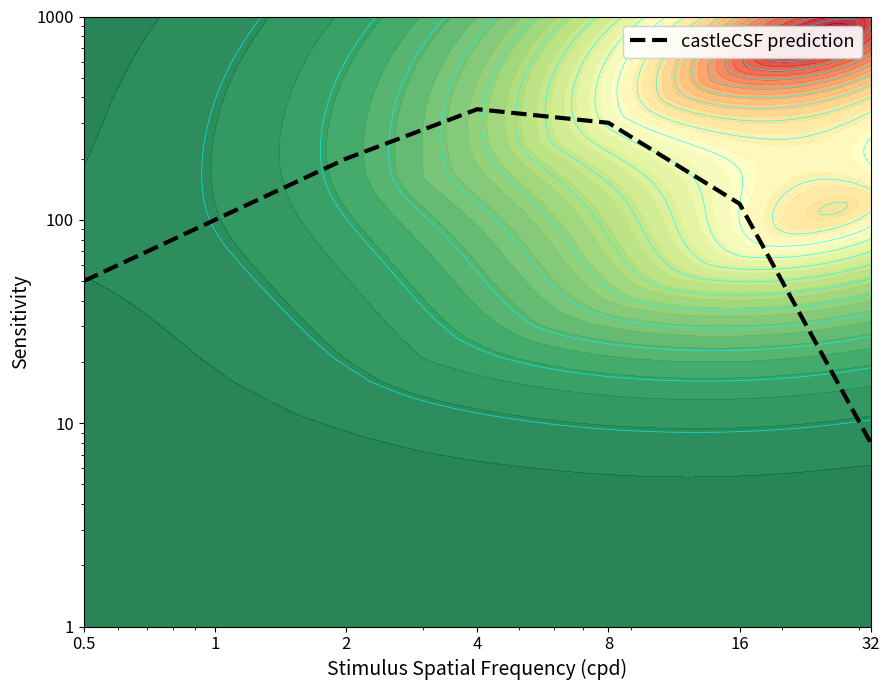

What is the change in value from 0.5 to 1?

+50